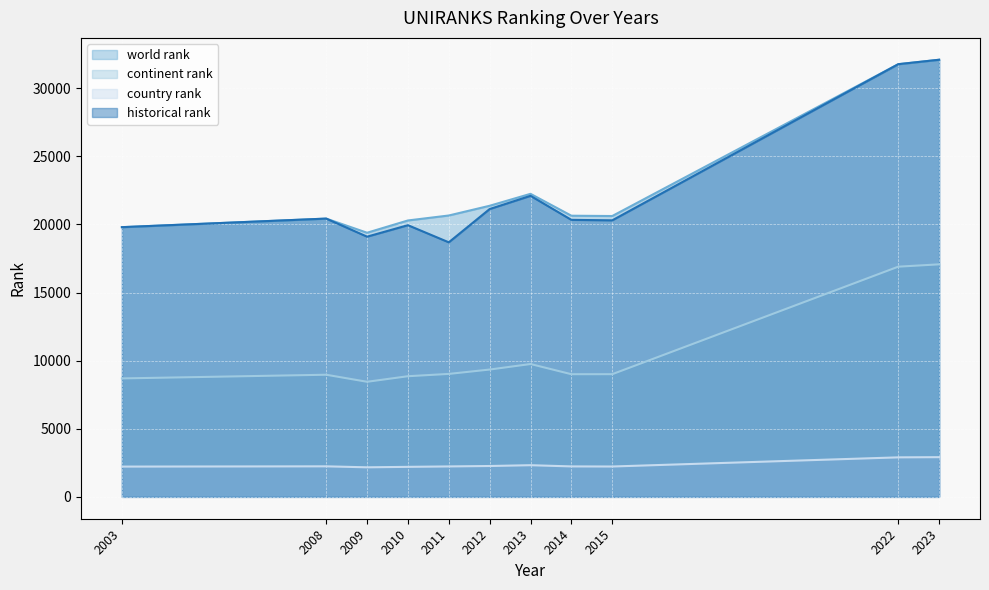

True or false: continent rank has more than 2 interior local peaks.

False